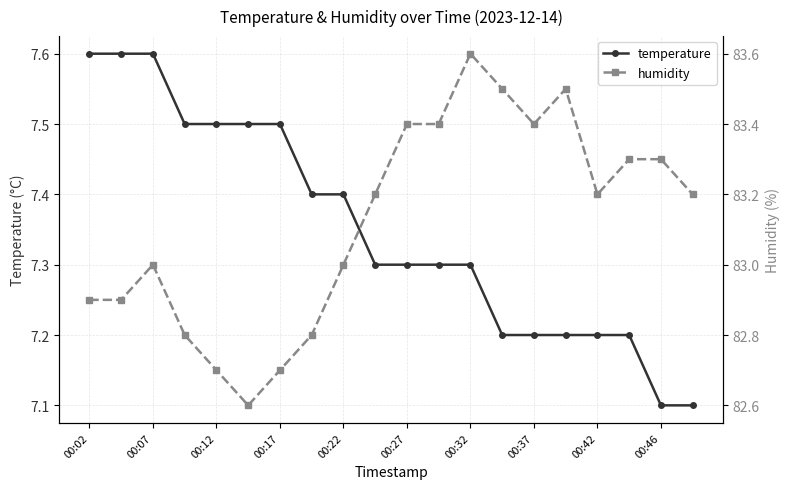

What is the average value of the humidity series?

83.1